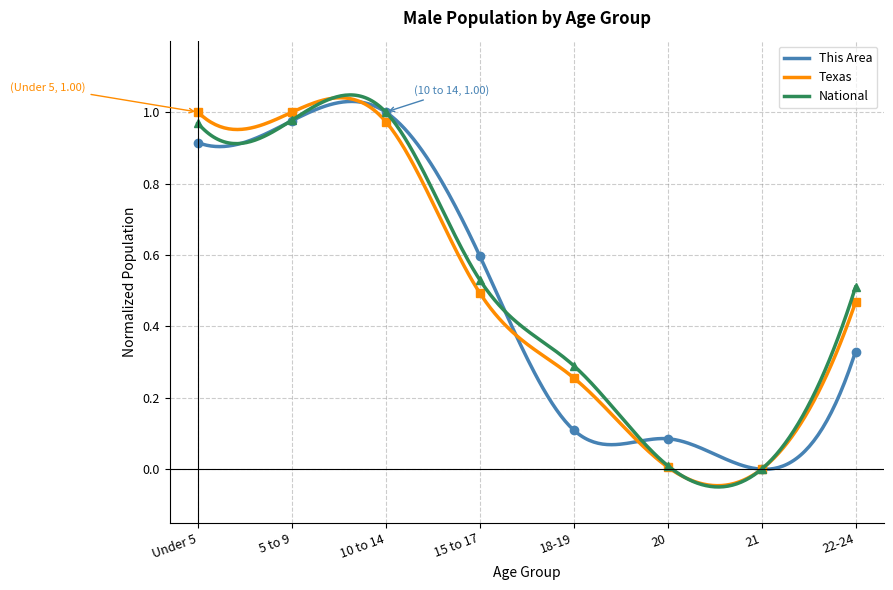

What is the sum of all Texas values?

4.2